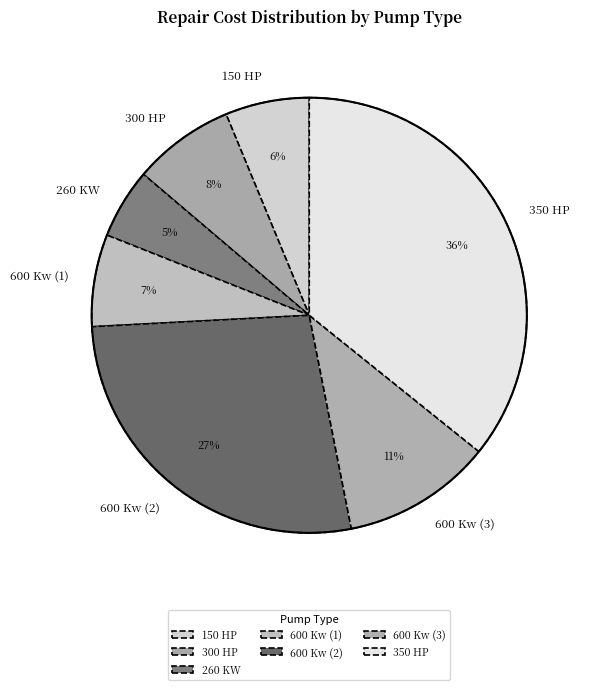

What percentage is the 300 HP slice, to the nearest percent?

8%